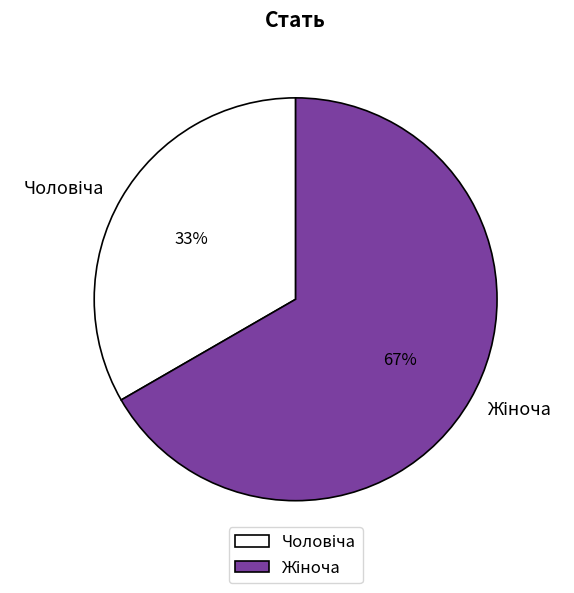

Is there any slice that represents more than half of the pie?

Yes